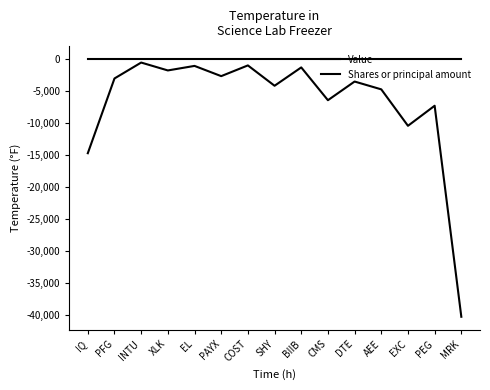

Rank the series by their maximum value, from lowest to highest.

Shares or principal amount, Value